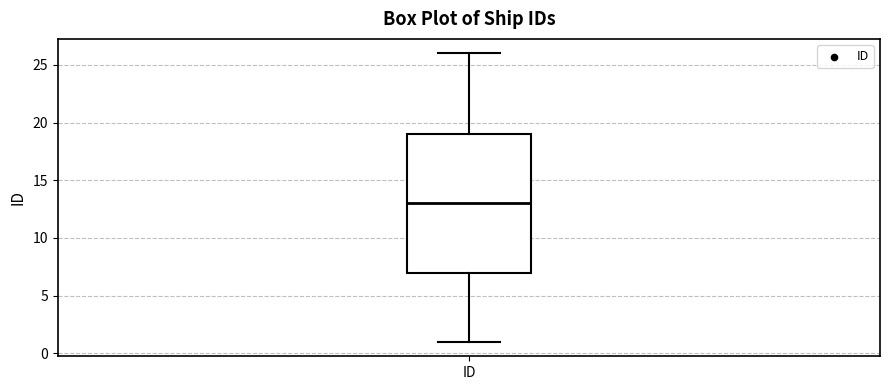

Transcribe this box plot: give where the median line is, the range the box spans, and where the two whiskers end, as read against the y-axis. The values are not printed on the chart, so give them approximately, as read against the axis.

median 13, box 7 to 19, whiskers 1 to 26